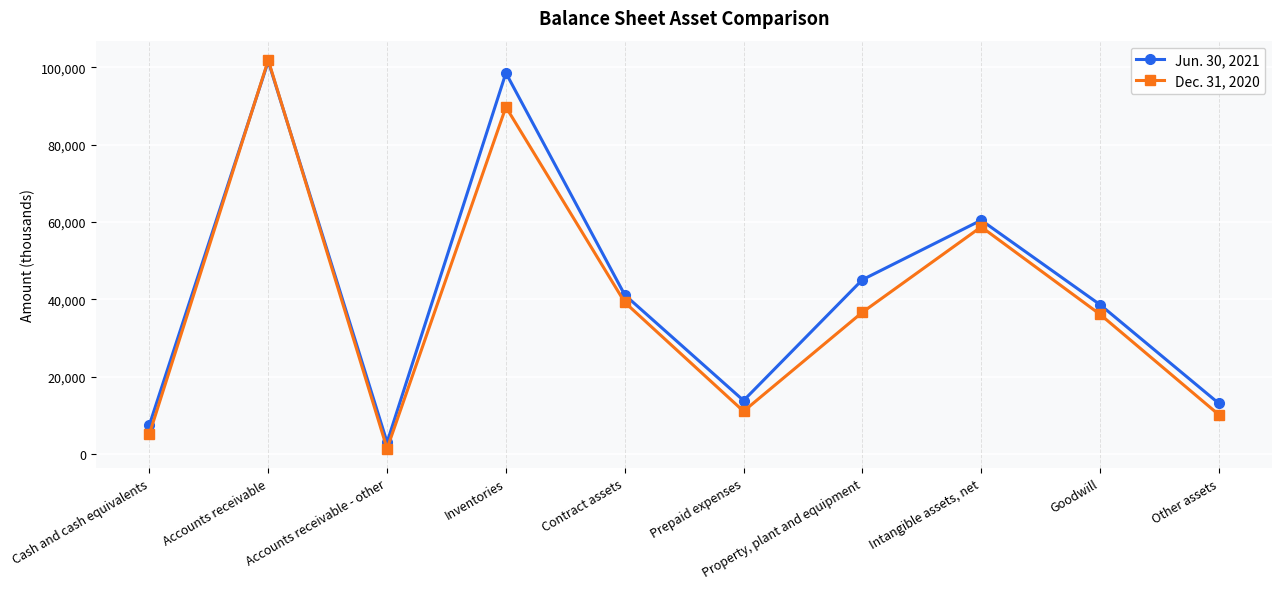

At which category is the sum across all series the highest?

Accounts receivable